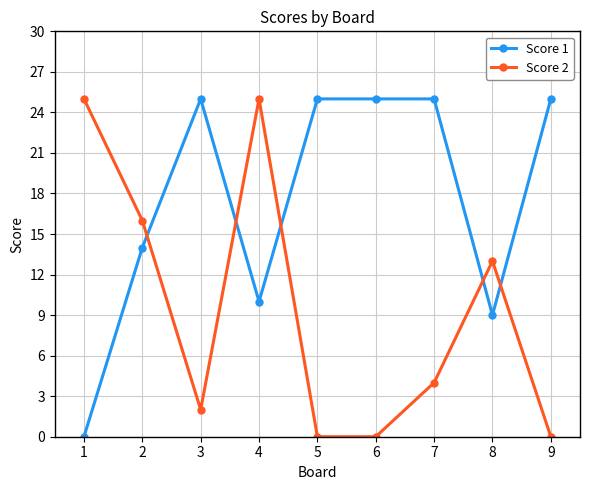

The Score 2 series shows 0 at 9. True or false?

True